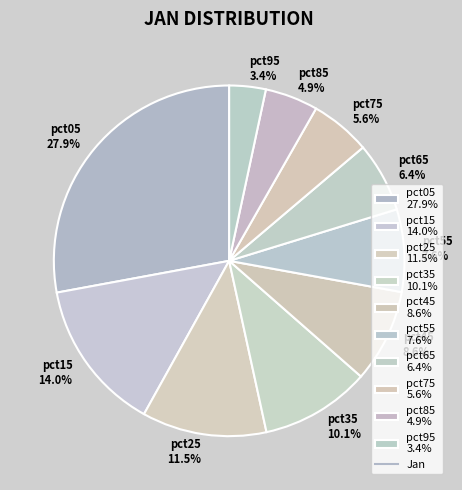

Count the number of slices in the pie.

10